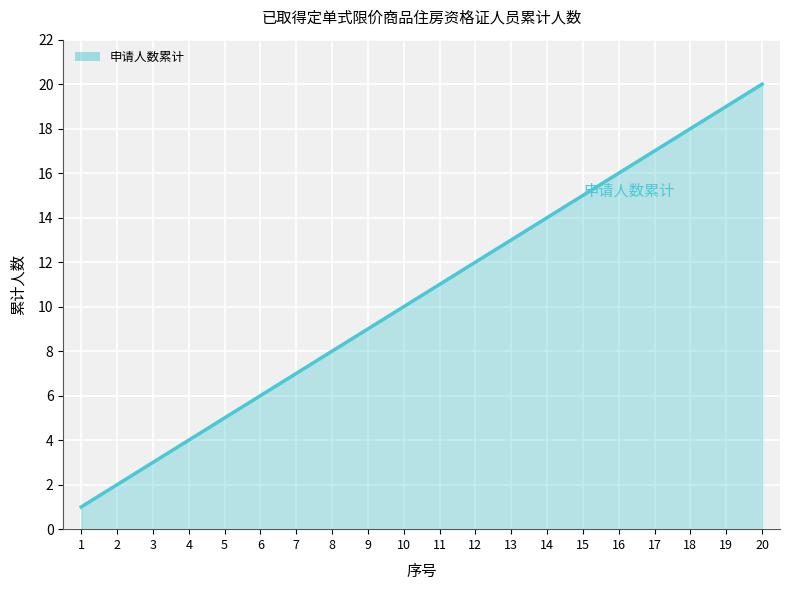

Does the chart display data point markers on the line(s)?

No